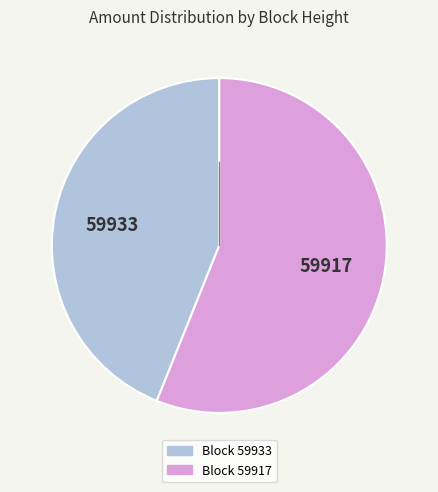

Is there a majority slice in this chart?

Yes